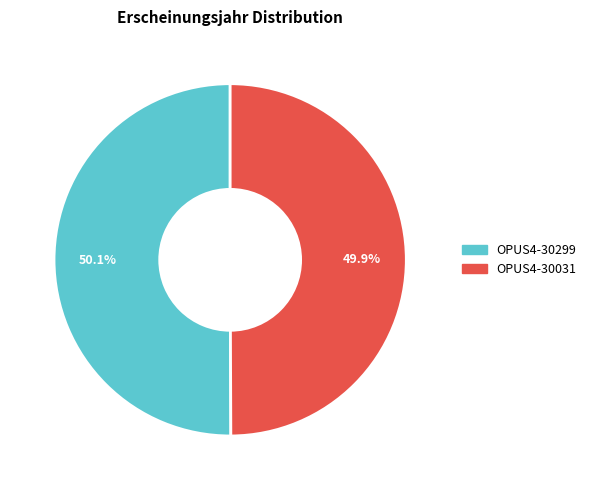

What portion of the pie excludes OPUS4-30299?

49.9%